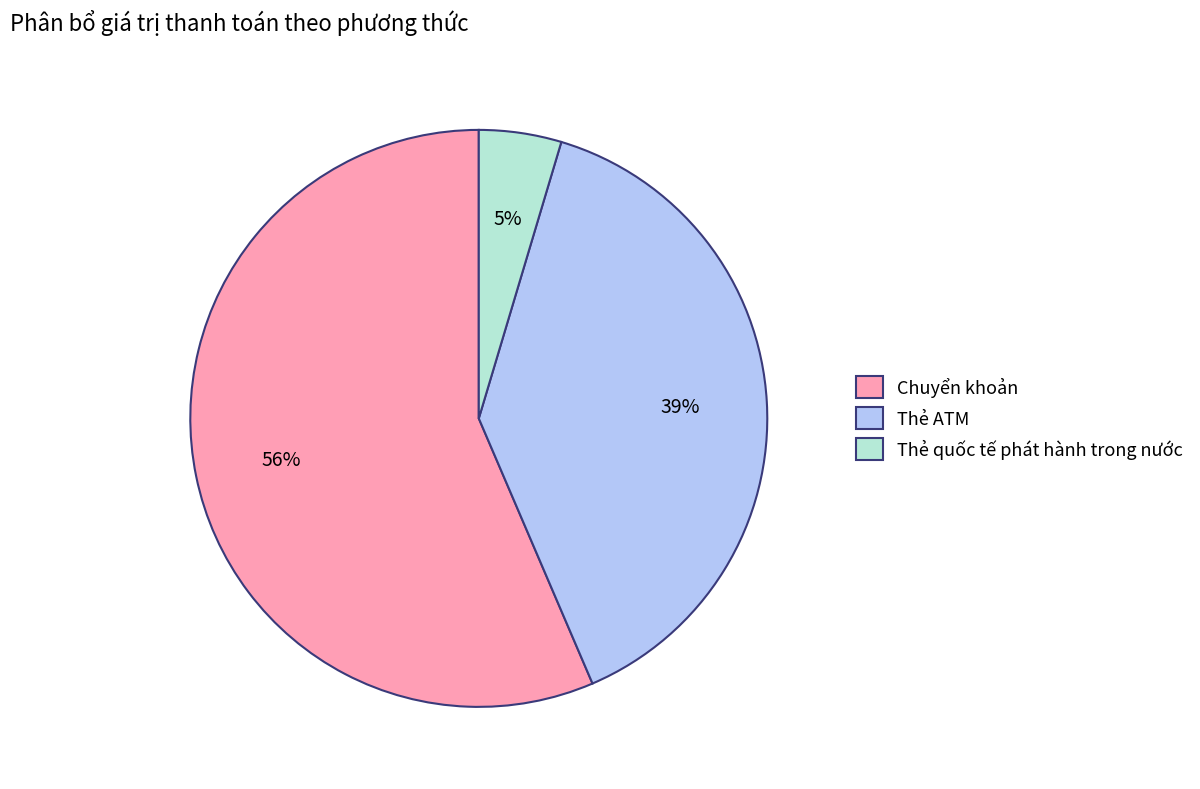

Between Chuyển khoản and Thẻ quốc tế phát hành trong nước, which is larger?

Chuyển khoản